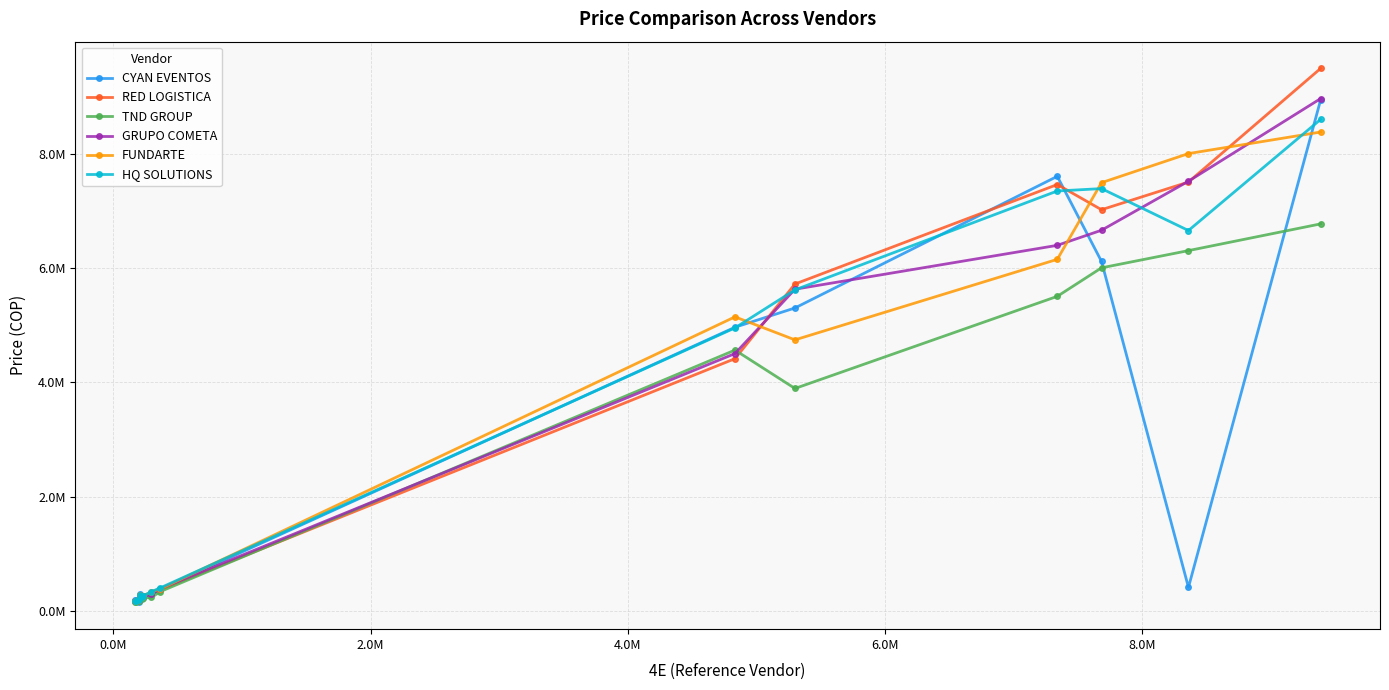

Which series has the largest total across all categories?

RED LOGISTICA